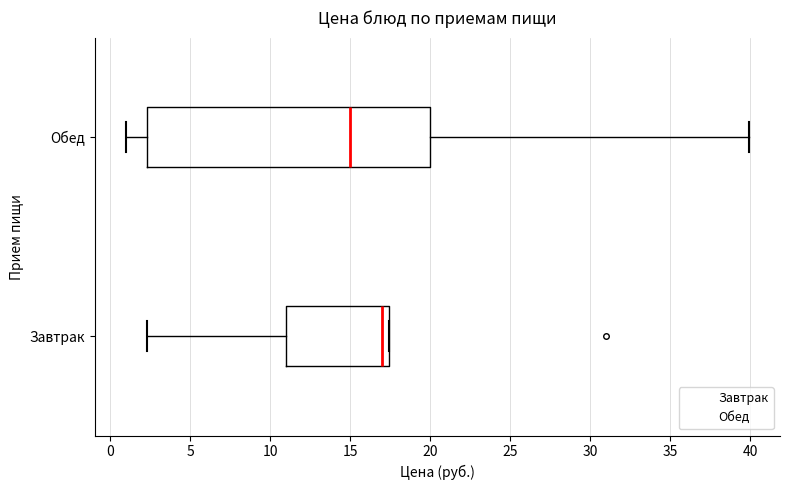

Where does the left whisker of the box for Обед end on the x-axis? The values are not printed on the chart, so give them approximately, as read against the axis.

1.0